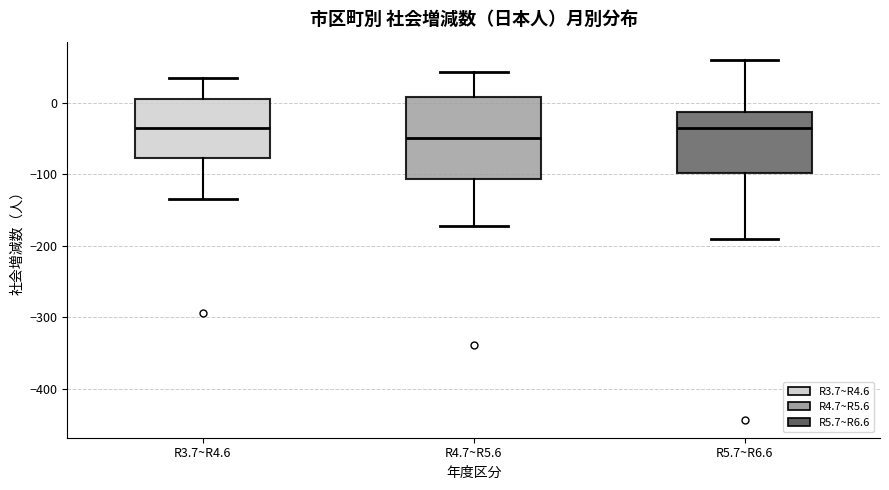

Which box has the lowest median line?

R4.7~R5.6